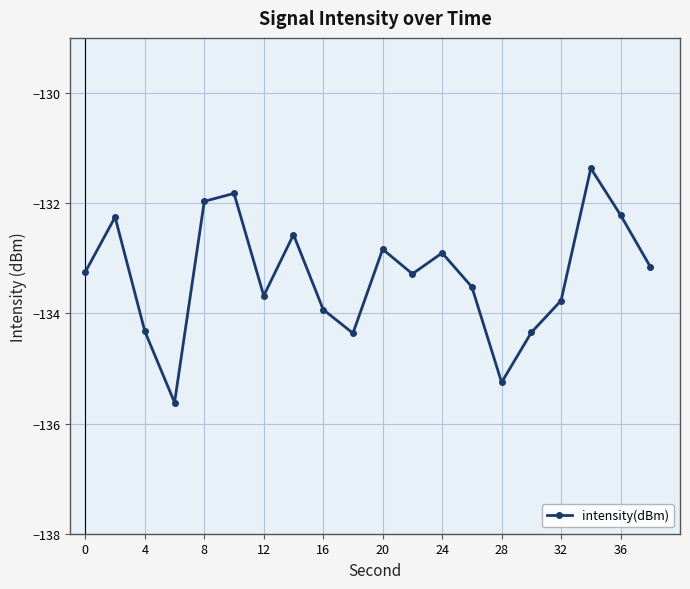

What is the value of the 18th point from the left?

-131.4